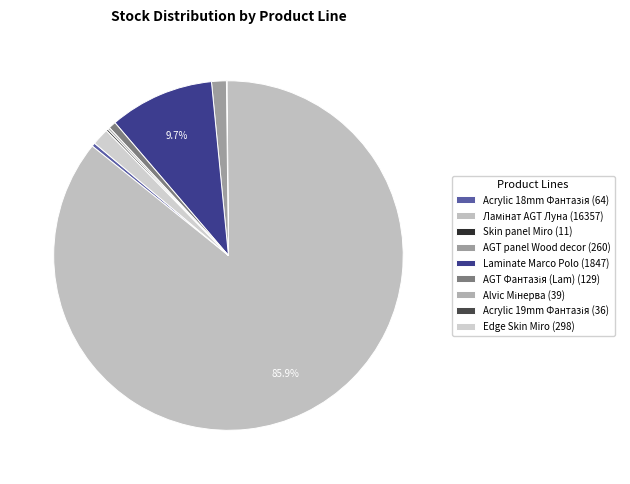

Is there a majority slice in this chart?

Yes